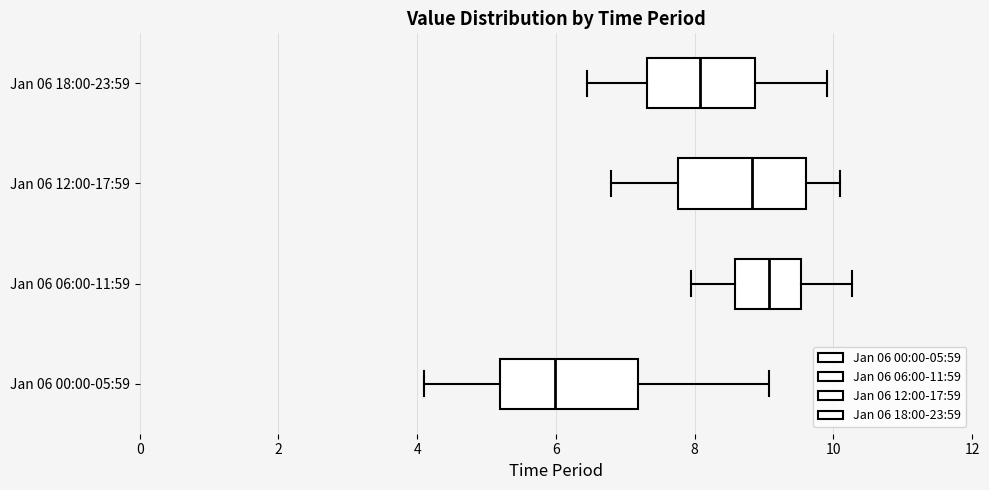

Which box has the furthest to the left median line?

Jan 06 00:00-05:59